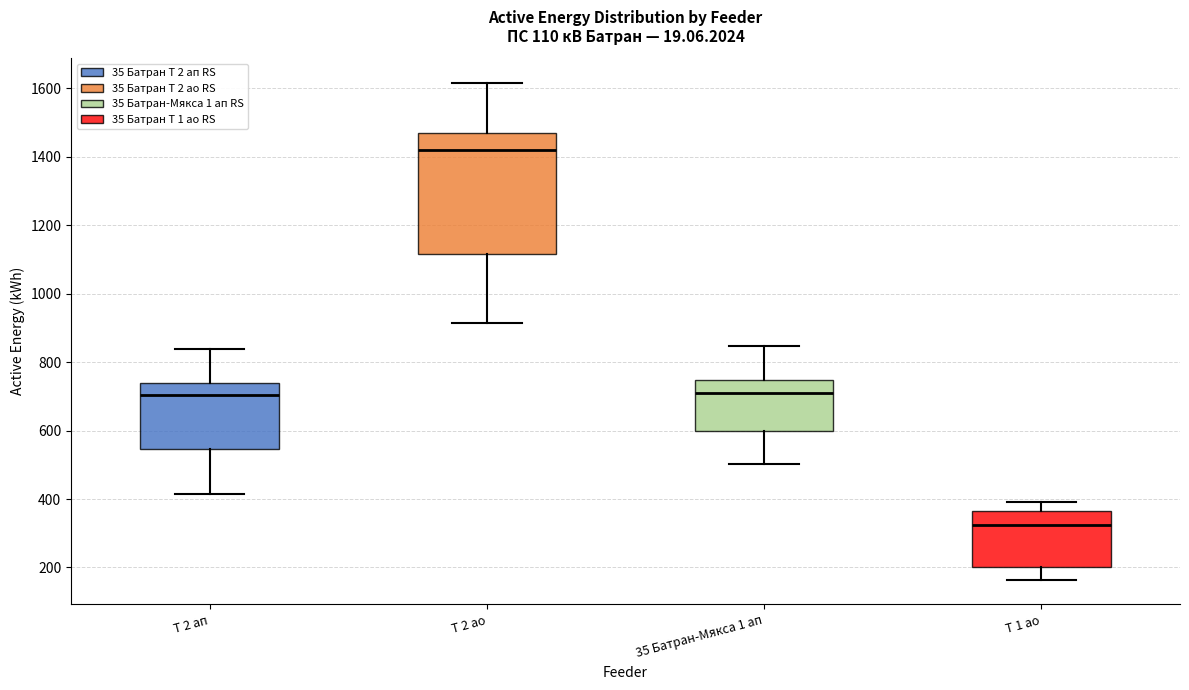

Reading left to right, read every box against the y-axis: the position of its median line, the range the box covers, and the ends of its whiskers. The values are not printed on the chart, so give them approximately, as read against the axis.

Т 2 ап: median 700, box 540 to 740, whiskers 420 to 840
Т 2 ао: median 1420, box 1120 to 1460, whiskers 920 to 1620
35 Батран-Мякса 1 ап: median 700, box 600 to 740, whiskers 500 to 840
Т 1 ао: median 320, box 200 to 360, whiskers 160 to 400